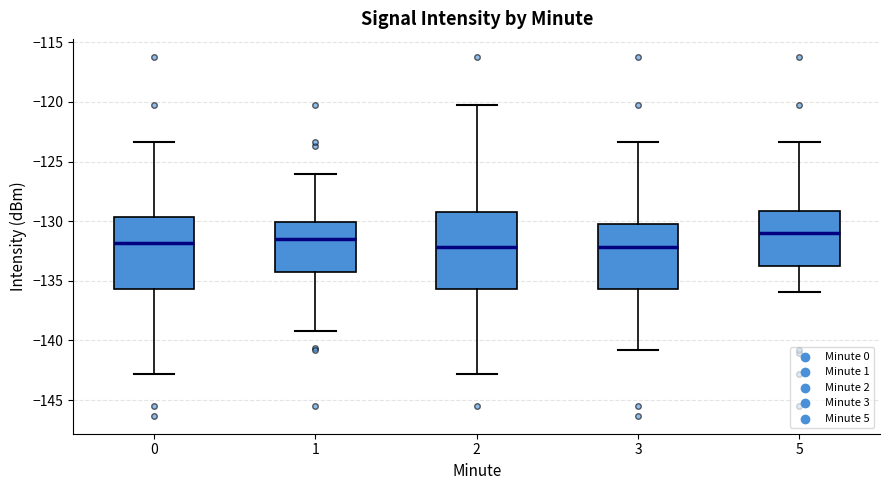

Reading left to right, read every box against the y-axis: the position of its median line, the range the box covers, and the ends of its whiskers. The values are not printed on the chart, so give them approximately, as read against the axis.

0: median -132.0, box -135.5 to -129.5, whiskers -143.0 to -123.5
1: median -131.5, box -134.0 to -130.0, whiskers -139.0 to -126.0
2: median -132.0, box -135.5 to -129.5, whiskers -143.0 to -120.0
3: median -132.0, box -135.5 to -130.0, whiskers -141.0 to -123.5
5: median -131.0, box -133.5 to -129.0, whiskers -136.0 to -123.5